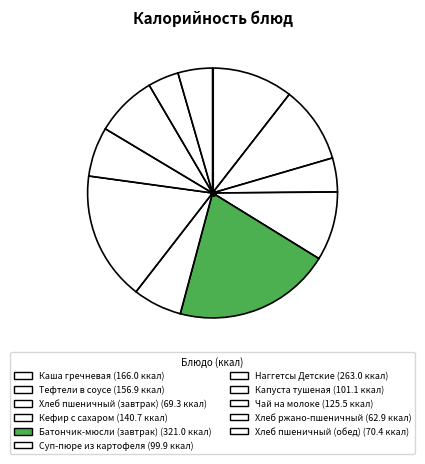

To the nearest percent, what is the average slice percentage?

9%